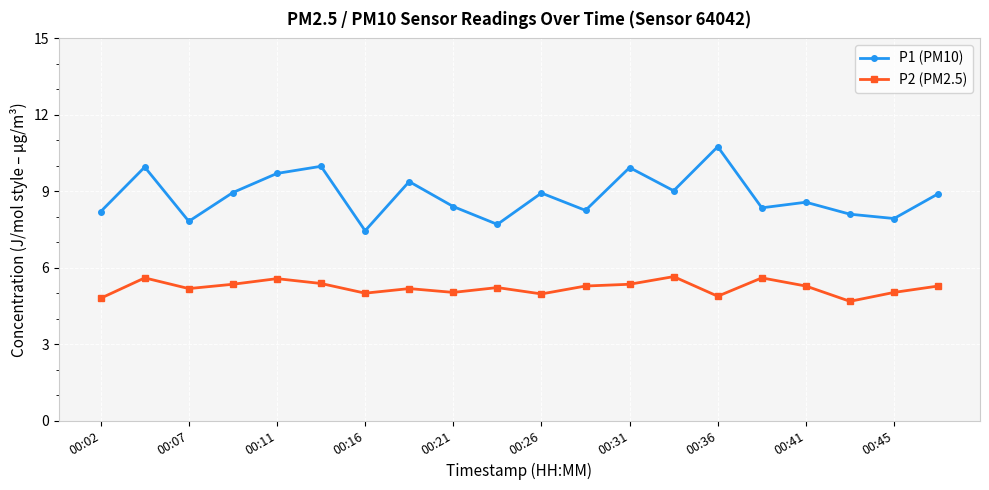

Which series has the largest total across all categories?

P1 (PM10)